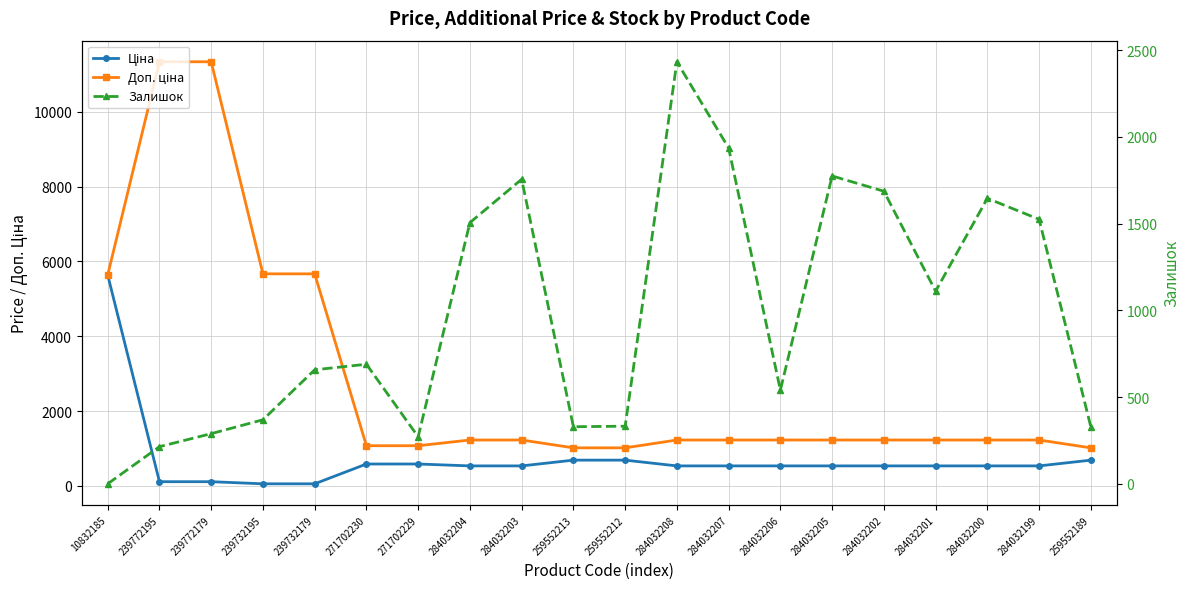

Which series has the widest spread of values?

Доп. ціна